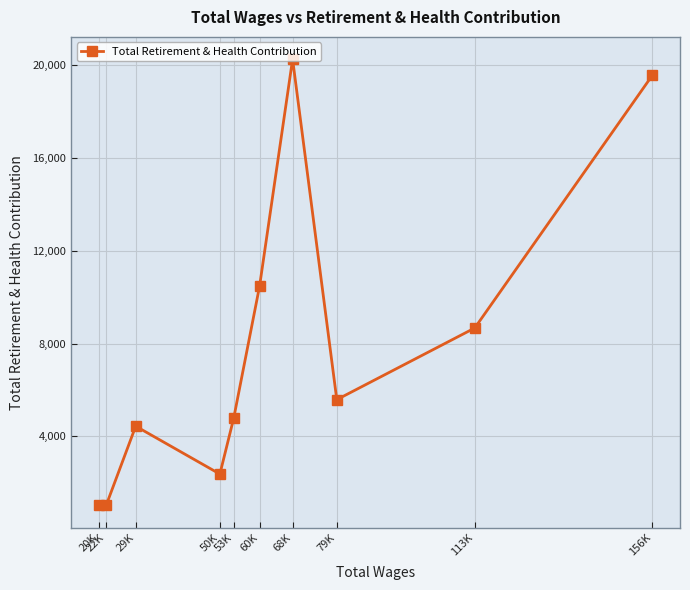

True or false: there are more than 1 points higher than both neighbors.

True